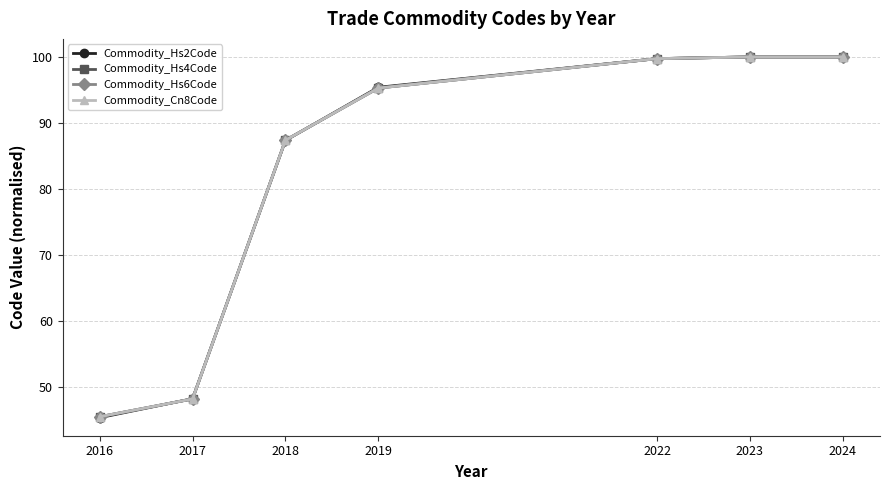

How many categories are shown in the chart?

7